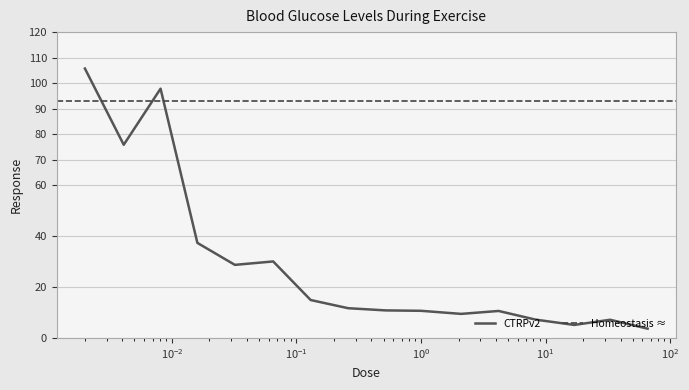

What is the label of the 2nd point from the left?

0.0041